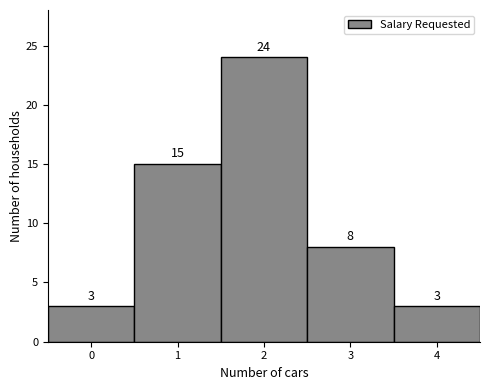

Reading right to left, extract all data points from this chart.

3	8	24	15	3